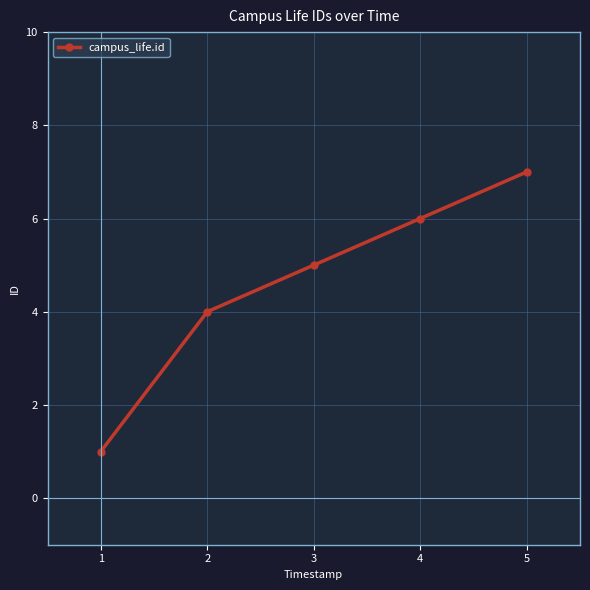

What is the greatest value displayed?

7